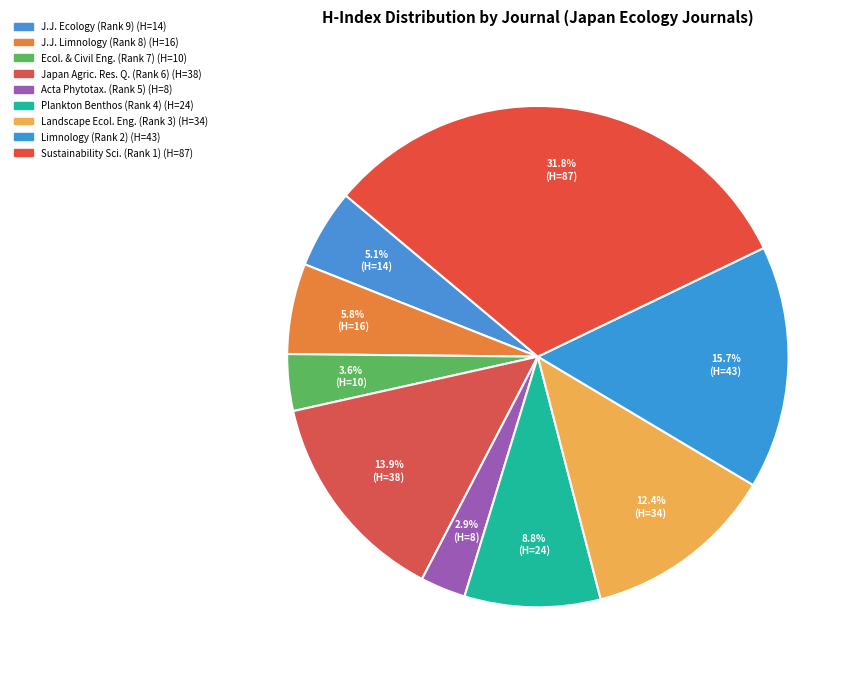

How many segments does this pie chart have?

9